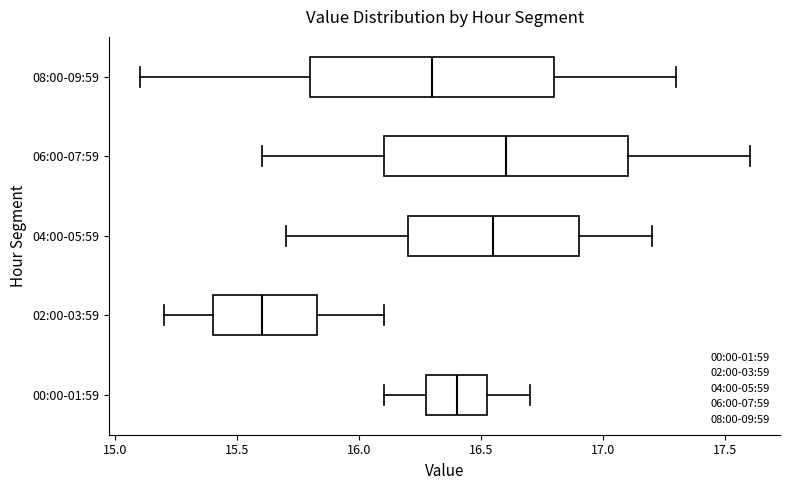

Reading bottom to top, read every box against the x-axis: the position of its median line, the range the box covers, and the ends of its whiskers. The values are not printed on the chart, so give them approximately, as read against the axis.

00:00-01:59: median 16.40, box 16.30 to 16.55, whiskers 16.10 to 16.70
02:00-03:59: median 15.60, box 15.40 to 15.85, whiskers 15.20 to 16.10
04:00-05:59: median 16.55, box 16.20 to 16.90, whiskers 15.70 to 17.20
06:00-07:59: median 16.60, box 16.10 to 17.10, whiskers 15.60 to 17.60
08:00-09:59: median 16.30, box 15.80 to 16.80, whiskers 15.10 to 17.30